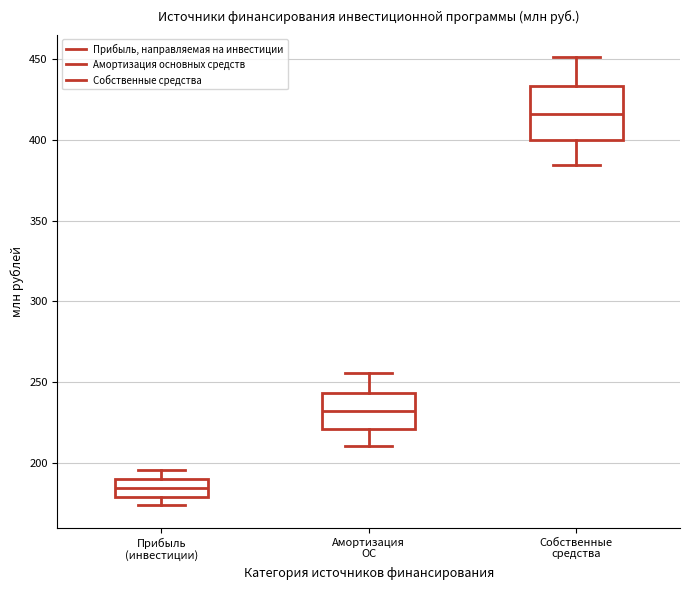

Which box's median line is the lowest?

Прибыль (инвестиции)